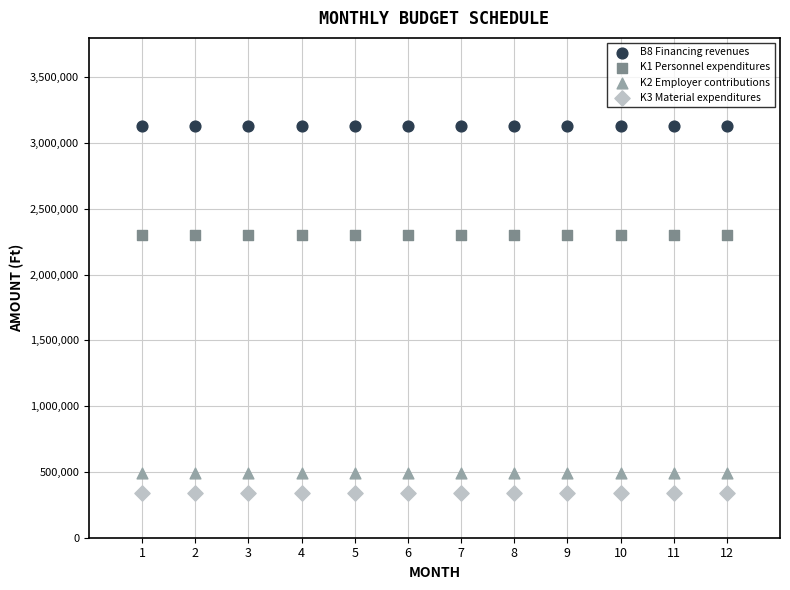

What are all the series names shown in the legend?

B8 Financing revenues, K1 Personnel expenditures, K2 Employer contributions, K3 Material expenditures